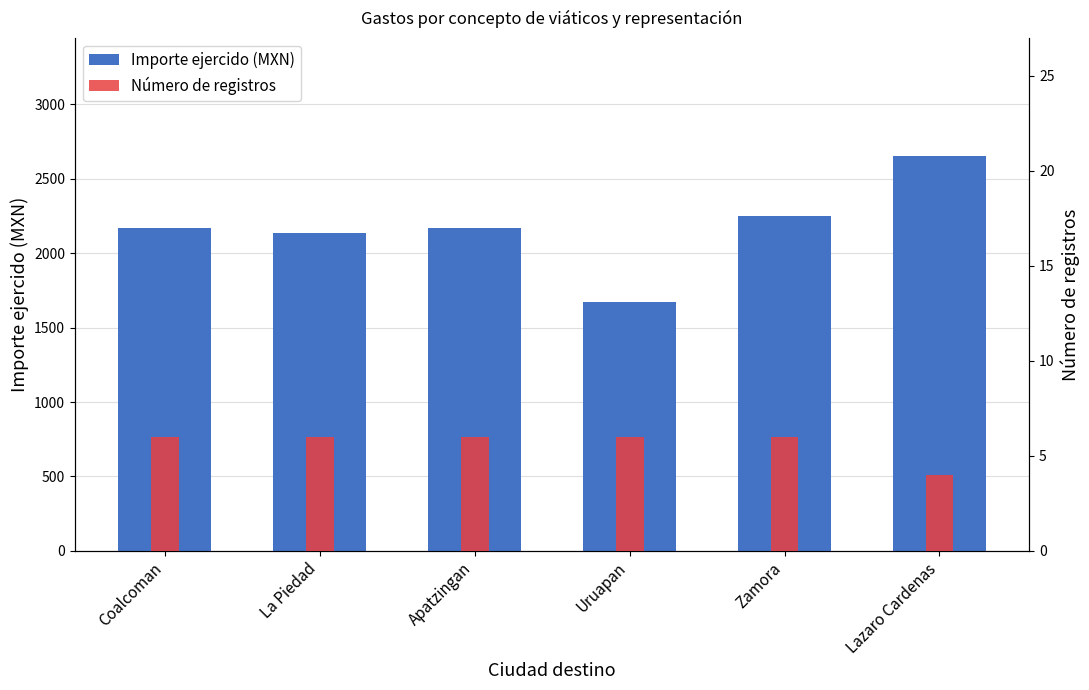

Between Coalcoman and Lazaro Cardenas, which series saw the biggest shift?

Importe ejercido (MXN)